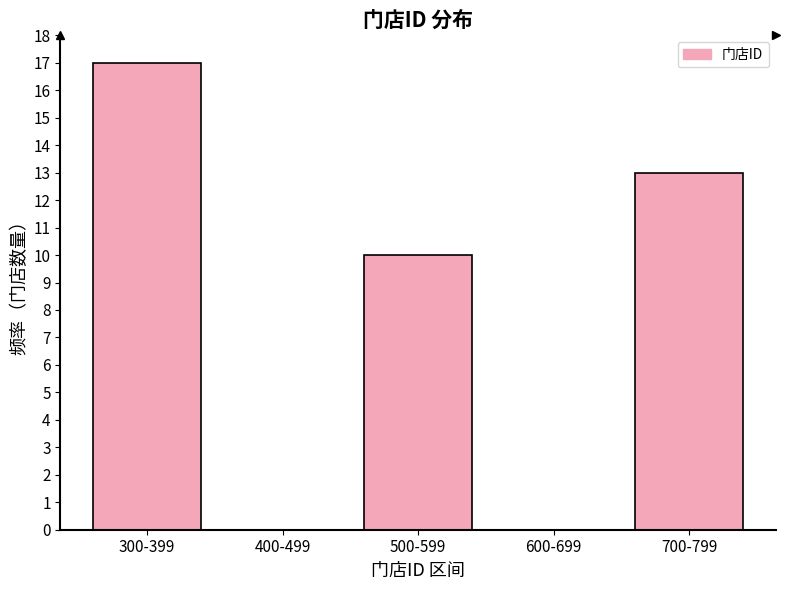

Reading left to right, transcribe all the data shown in this chart.

300-399=17	400-499=0	500-599=10	600-699=0	700-799=13